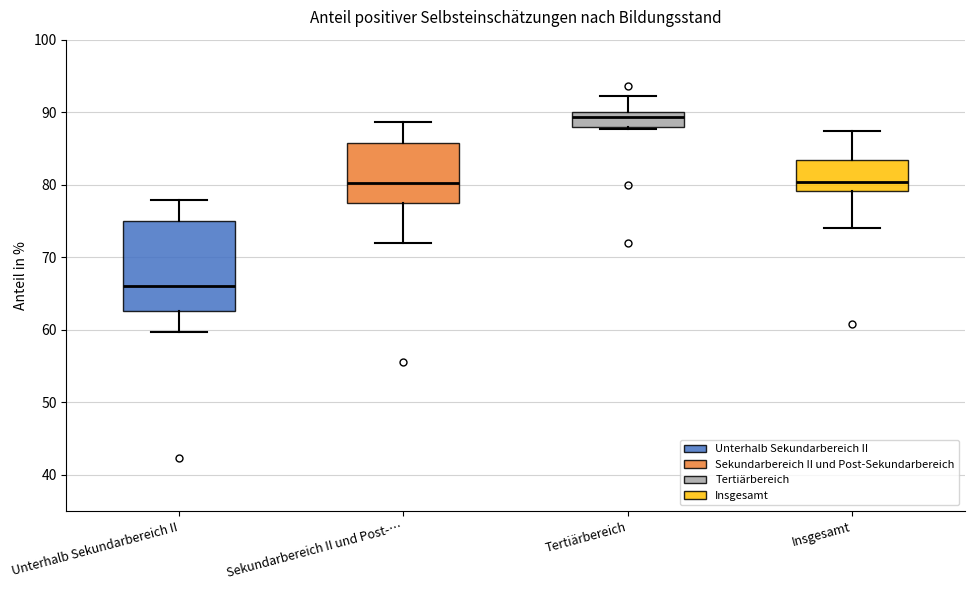

Which box has the lowest median line?

Unterhalb Sekundarbereich II